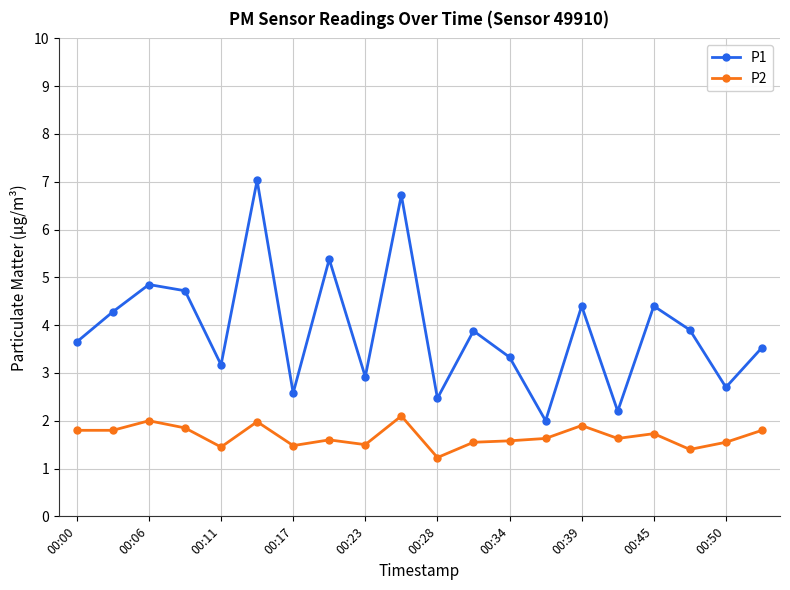

Rank the series by their average value, from highest to lowest.

P1, P2